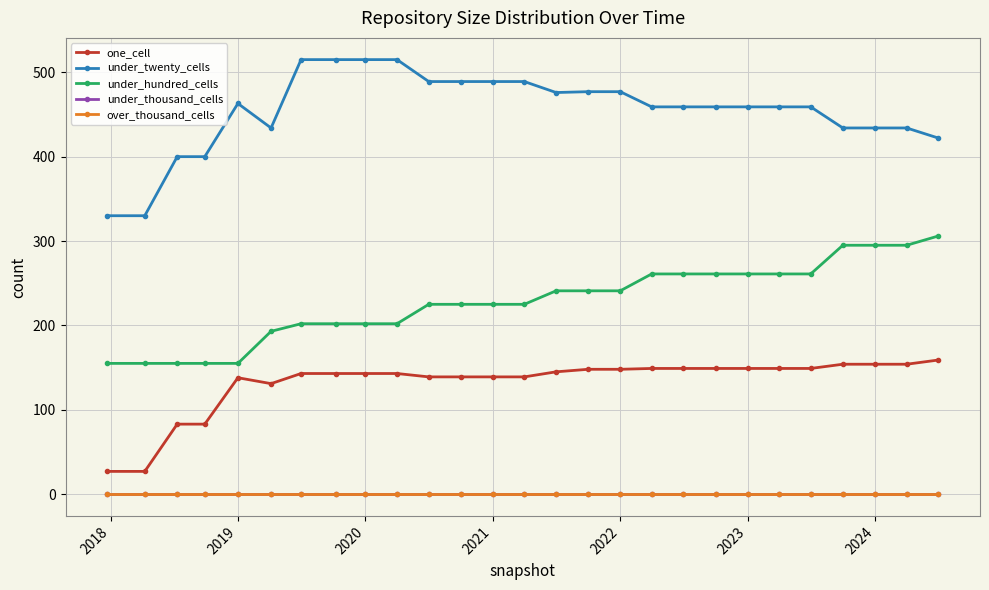

True or false: under_twenty_cells has more than 0 interior local peaks.

True